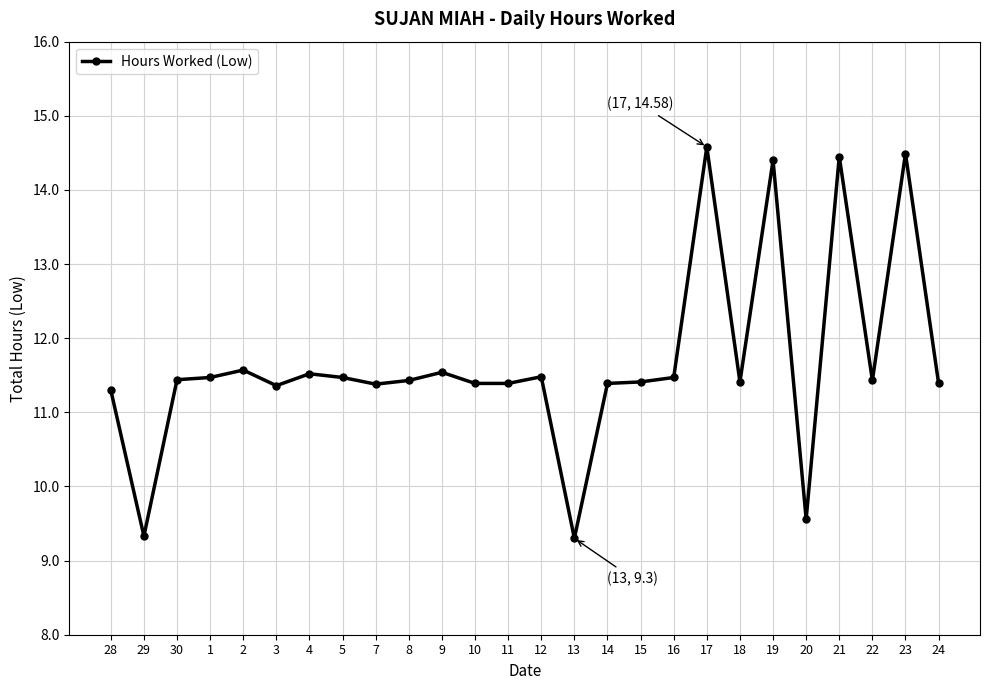

Which has a higher value, 11 or 17?

17